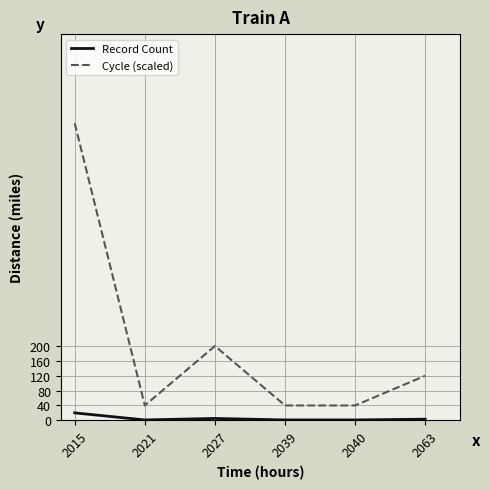

True or false: Record Count and Cycle (scaled) intersect in this chart.

False